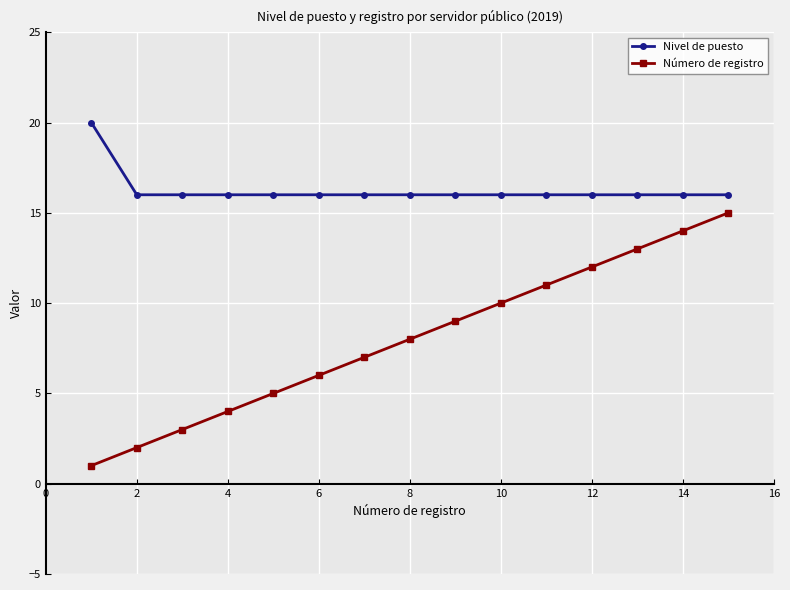

What is the greatest value displayed?

20